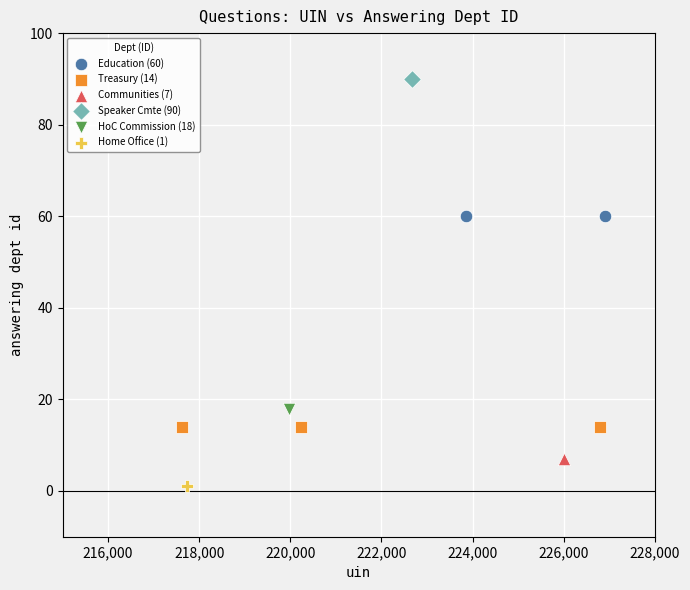

Which series contains the highest Y value?

Speaker Cmte (90)